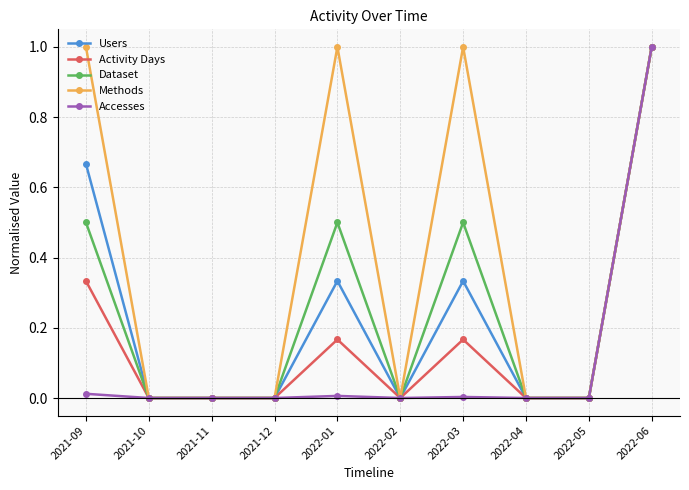

How many series are shown in this chart?

5